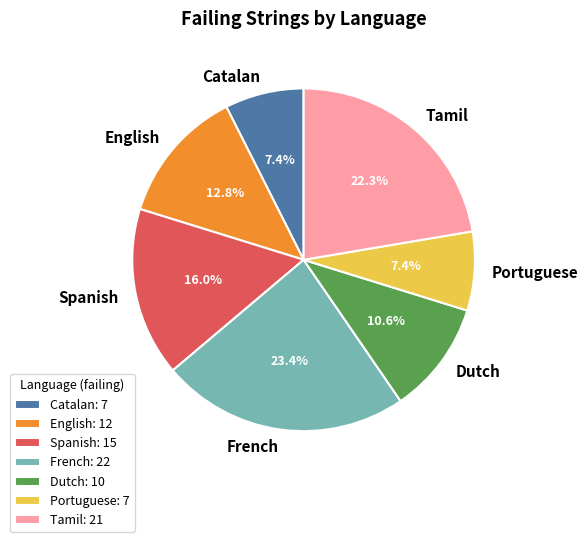

How many slices are in this pie chart?

7